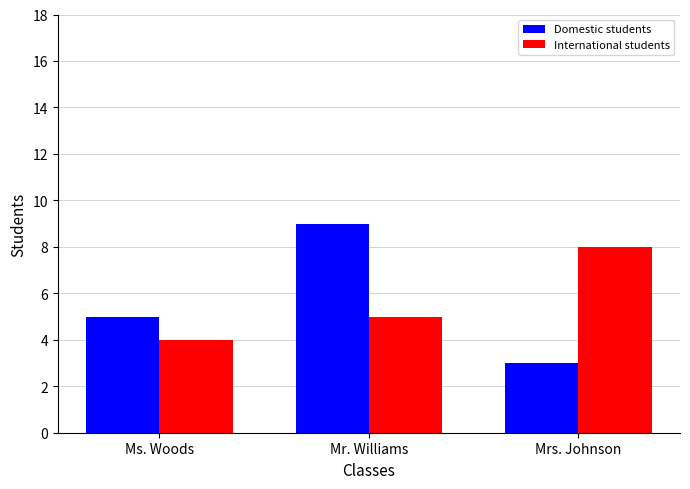

What is the difference between the Domestic students values at Mr. Williams and Ms. Woods?

4